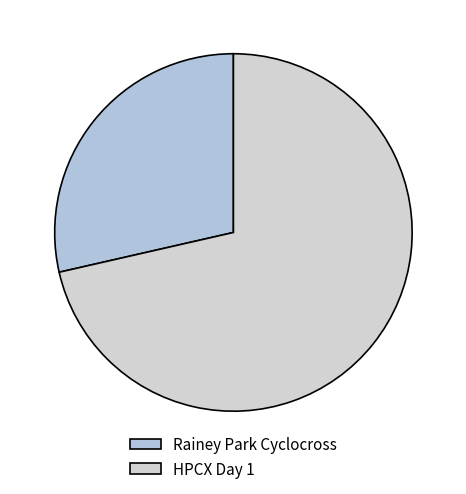

How many slices are in this pie chart?

2